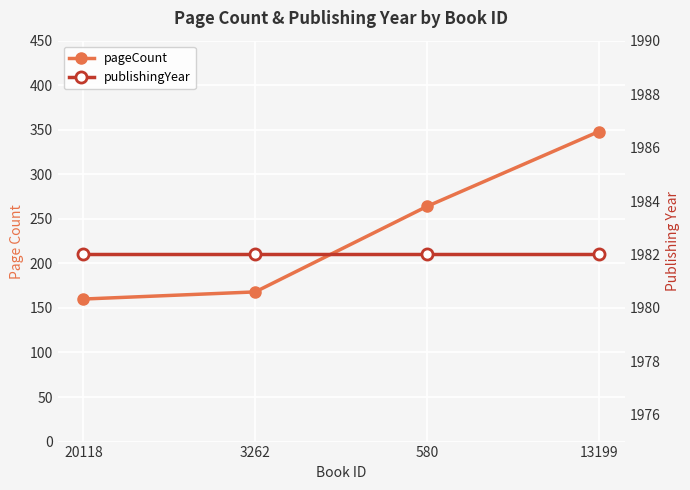

What is the highest value of the publishingYear series?

1982